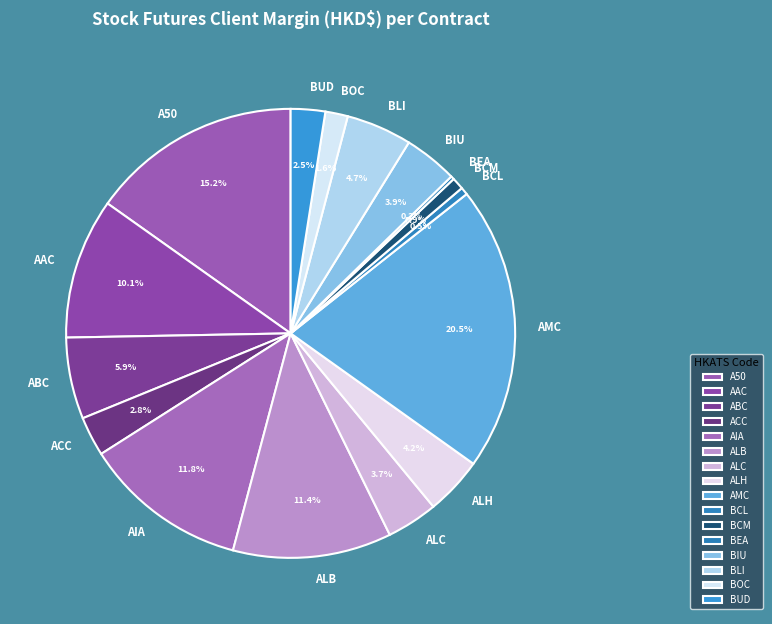

What is the ratio of the value at ACC to the value at AAC?

0.3